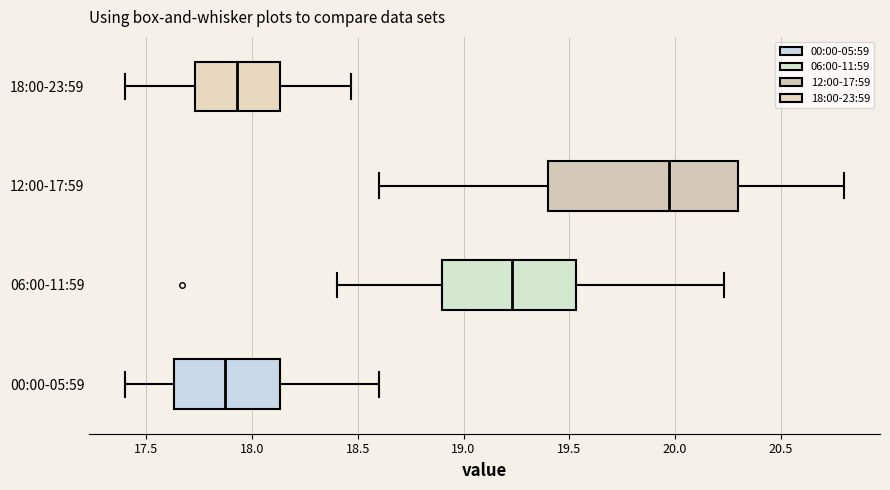

Reading bottom to top, read every box against the x-axis: the position of its median line, the range the box covers, and the ends of its whiskers. The values are not printed on the chart, so give them approximately, as read against the axis.

00:00-05:59: median 17.85, box 17.65 to 18.15, whiskers 17.40 to 18.60
06:00-11:59: median 19.25, box 18.90 to 19.55, whiskers 18.40 to 20.25
12:00-17:59: median 19.95, box 19.40 to 20.30, whiskers 18.60 to 20.80
18:00-23:59: median 17.95, box 17.75 to 18.15, whiskers 17.40 to 18.45